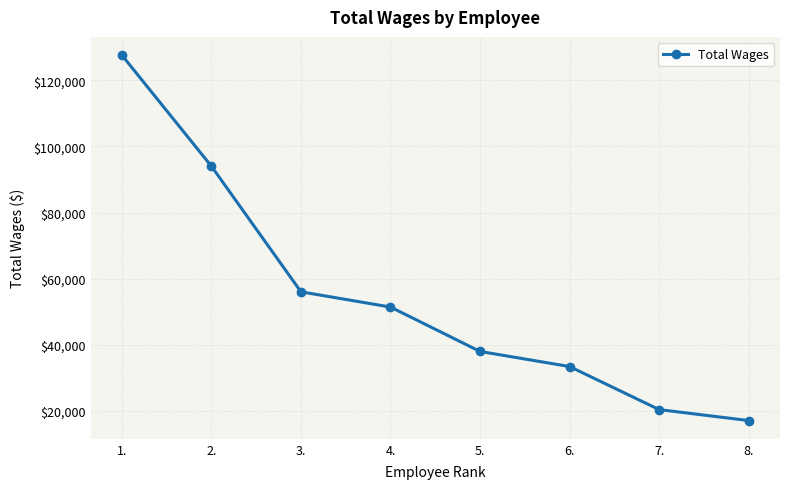

True or false: the data has more than 0 interior local peaks.

False